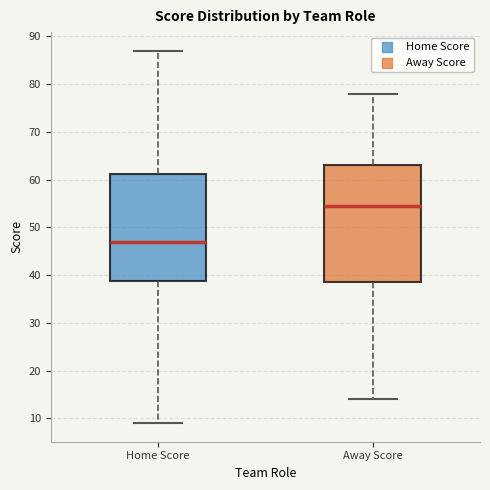

Reading left to right, transcribe this box plot: for each box, give where its median line is, the range the box spans, and where its two whiskers end, as read against the y-axis. The values are not printed on the chart, so give them approximately, as read against the axis.

Home Score: median 47, box 39 to 61, whiskers 9 to 87
Away Score: median 55, box 39 to 63, whiskers 14 to 78